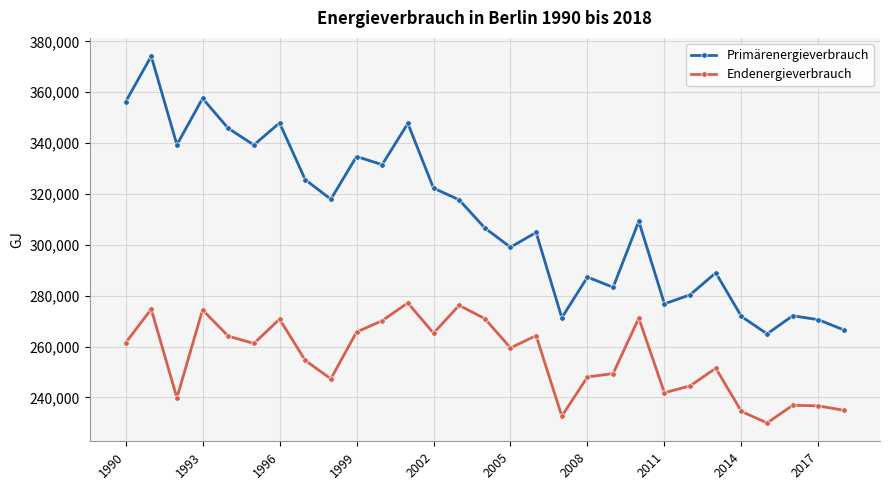

What is the value of the Endenergieverbrauch point at the 14th from the left?

276215.8